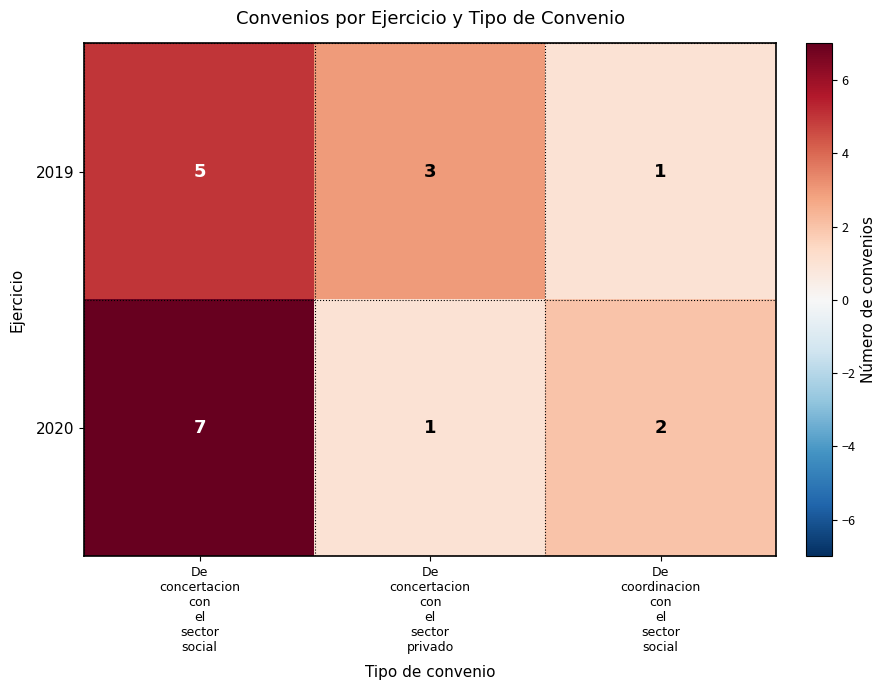

What is the difference between the maximum and minimum values in the 2020 series?

6